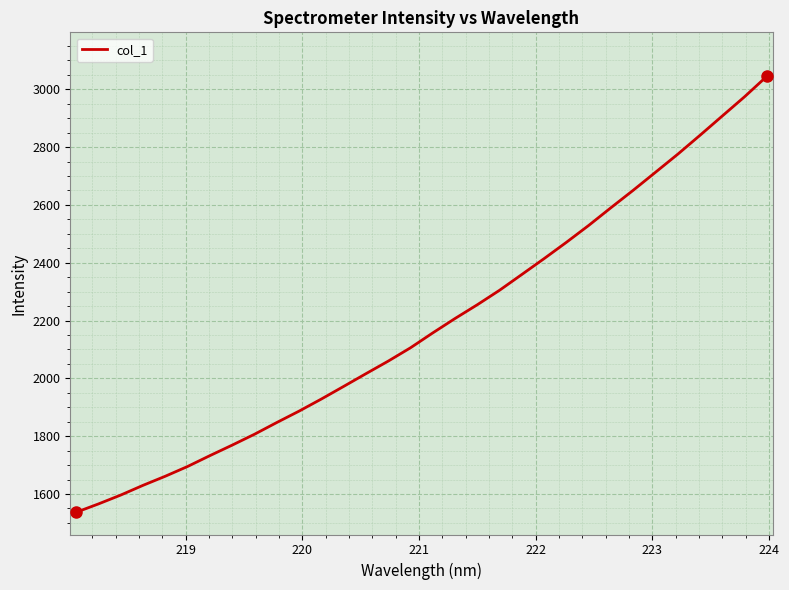

What is the greatest value displayed?

3044.8